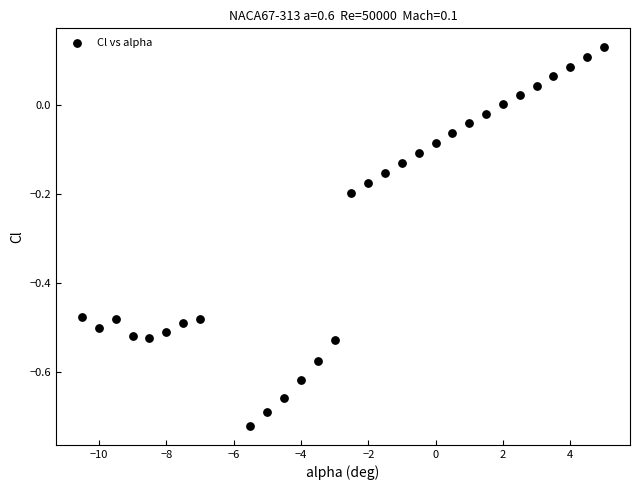

What is the range of X values (max minus min)?

15.5